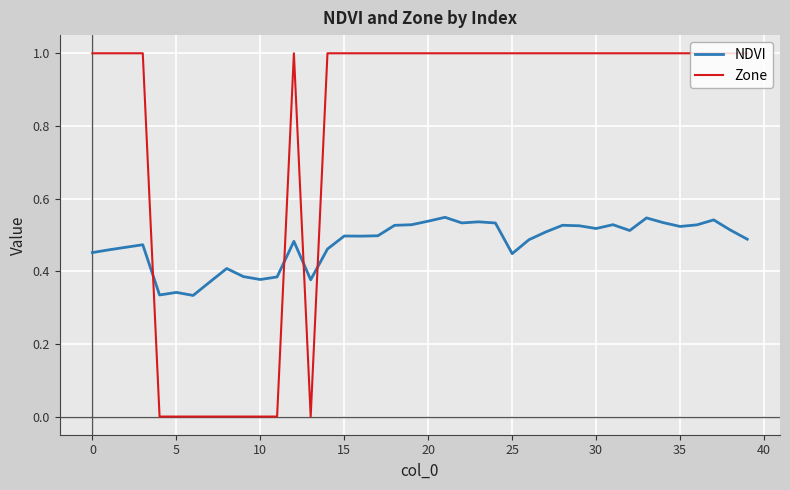

Which series has the largest total across all categories?

Zone